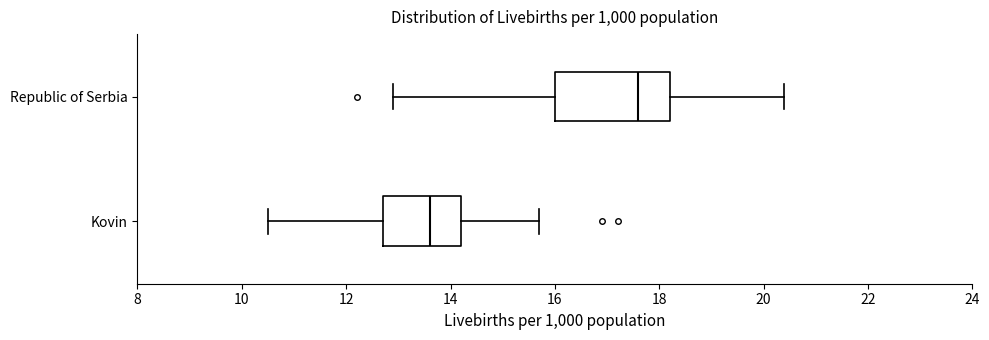

Which box's median line is the furthest to the right?

Republic of Serbia